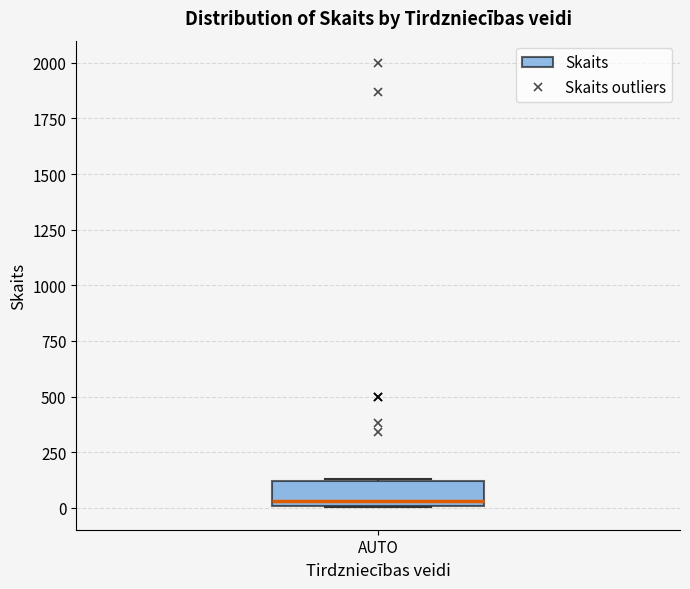

Read this box plot against the y-axis: the position of the median line, the range covered by the box, and the ends of both whiskers. The values are not printed on the chart, so give them approximately, as read against the axis.

median 50, box 0 to 100, whiskers 0 to 150